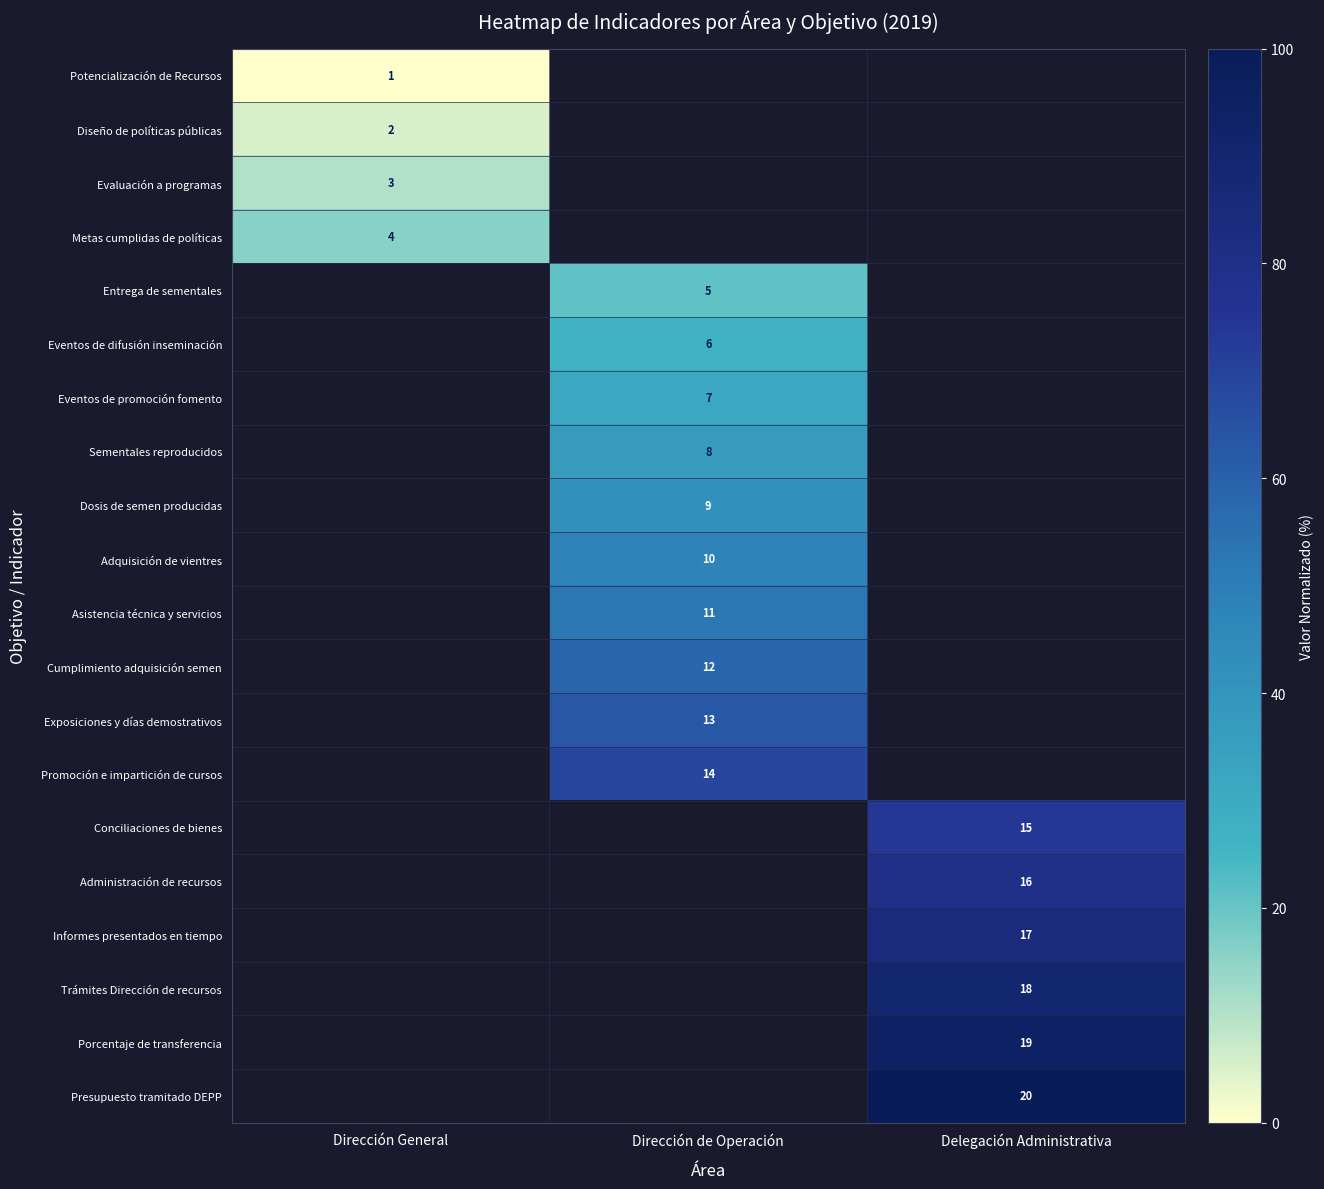

Is it true that Evaluación a programas equals 2 at Dirección General?

False